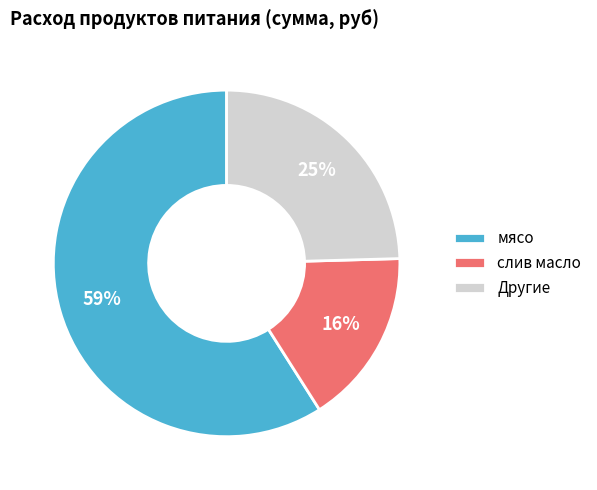

Approximately how many times larger is the value at Другие compared to мясо?

0.4